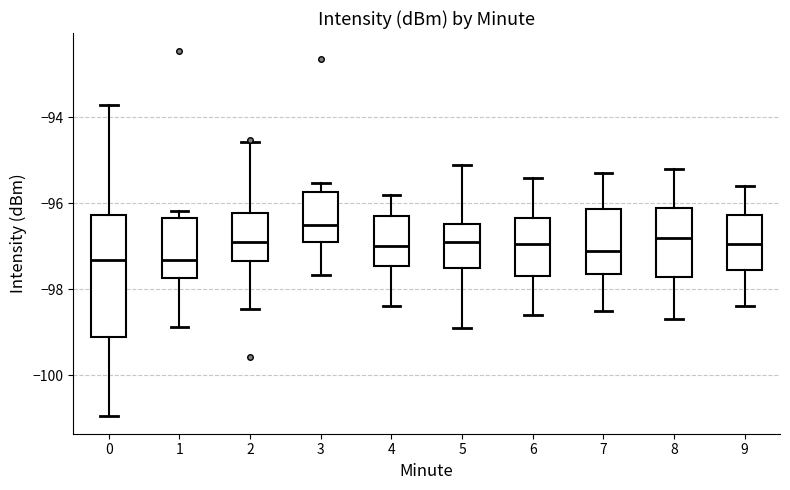

Reading left to right, read every box against the y-axis: the position of its median line, the range the box covers, and the ends of its whiskers. The values are not printed on the chart, so give them approximately, as read against the axis.

0: median -97.4, box -99.2 to -96.2, whiskers -101.0 to -93.8
1: median -97.4, box -97.8 to -96.4, whiskers -98.8 to -96.2
2: median -96.8, box -97.4 to -96.2, whiskers -98.4 to -94.6
3: median -96.4, box -96.8 to -95.8, whiskers -97.6 to -95.6
4: median -97.0, box -97.4 to -96.2, whiskers -98.4 to -95.8
5: median -96.8, box -97.4 to -96.4, whiskers -98.8 to -95.0
6: median -97.0, box -97.6 to -96.4, whiskers -98.6 to -95.4
7: median -97.0, box -97.6 to -96.2, whiskers -98.4 to -95.2
8: median -96.8, box -97.8 to -96.0, whiskers -98.6 to -95.2
9: median -97.0, box -97.6 to -96.2, whiskers -98.4 to -95.6